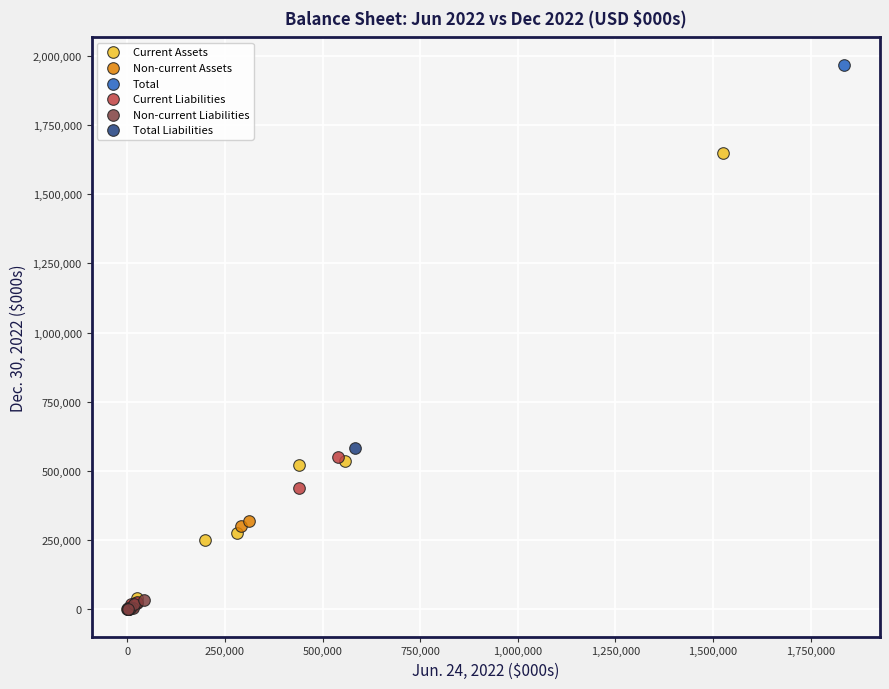

What are all the series names shown in the legend?

Current Assets, Non-current Assets, Total, Current Liabilities, Non-current Liabilities, Total Liabilities